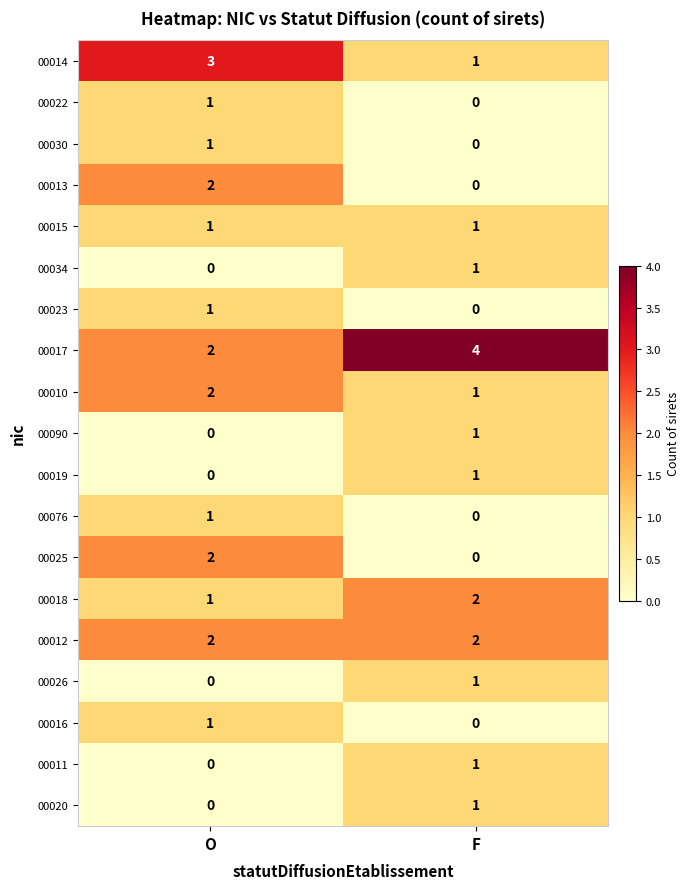

At which label is 00011 closest to 0?

O